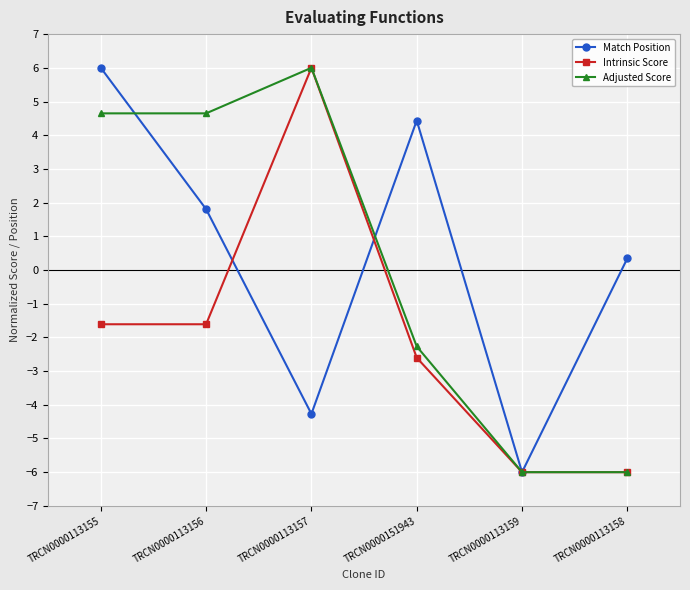

Between TRCN0000113155 and TRCN0000113159, which series saw the biggest shift?

Match Position